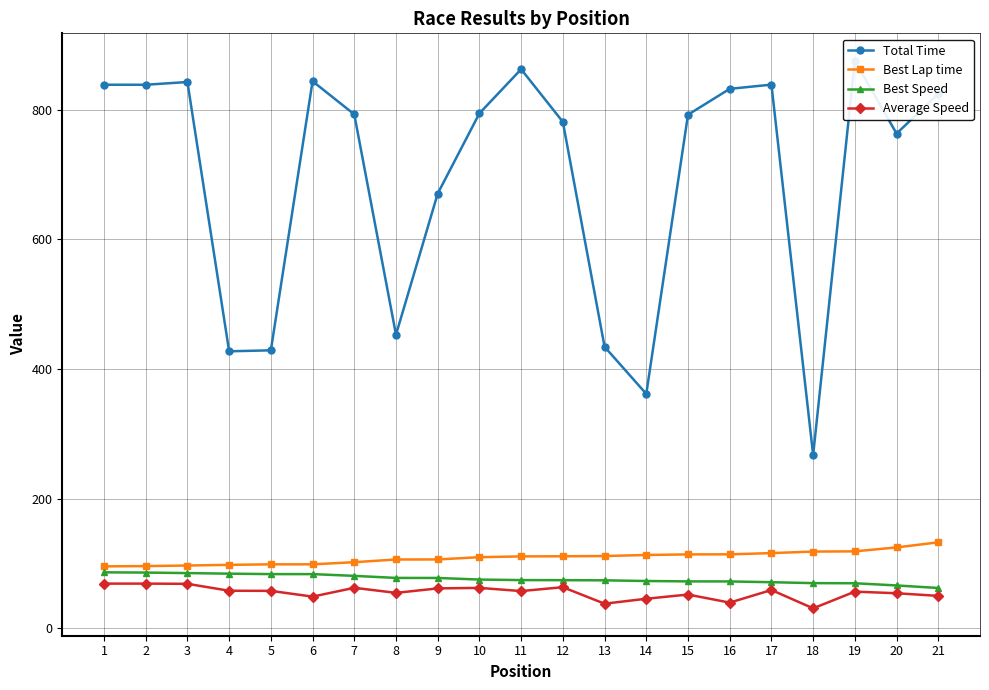

What is the sum of all Best Speed values?

1602.7